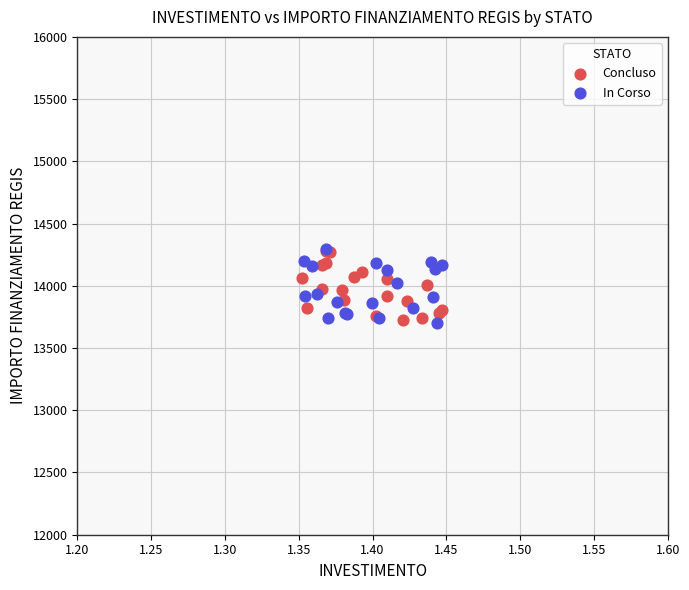

What are all the series names shown in the legend?

Concluso, In Corso